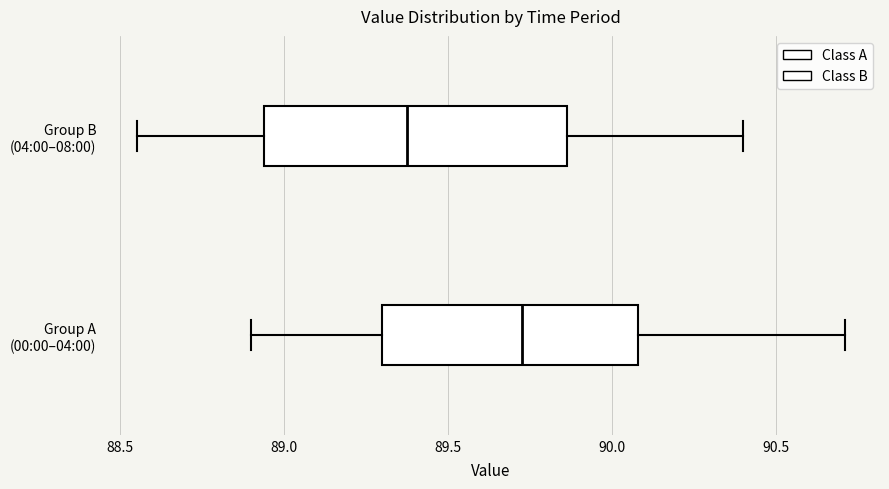

Reading bottom to top, read every box against the x-axis: the position of its median line, the range the box covers, and the ends of its whiskers. The values are not printed on the chart, so give them approximately, as read against the axis.

Group A (00:00–04:00): median 89.75, box 89.30 to 90.10, whiskers 88.90 to 90.70
Group B (04:00–08:00): median 89.40, box 88.95 to 89.85, whiskers 88.55 to 90.40